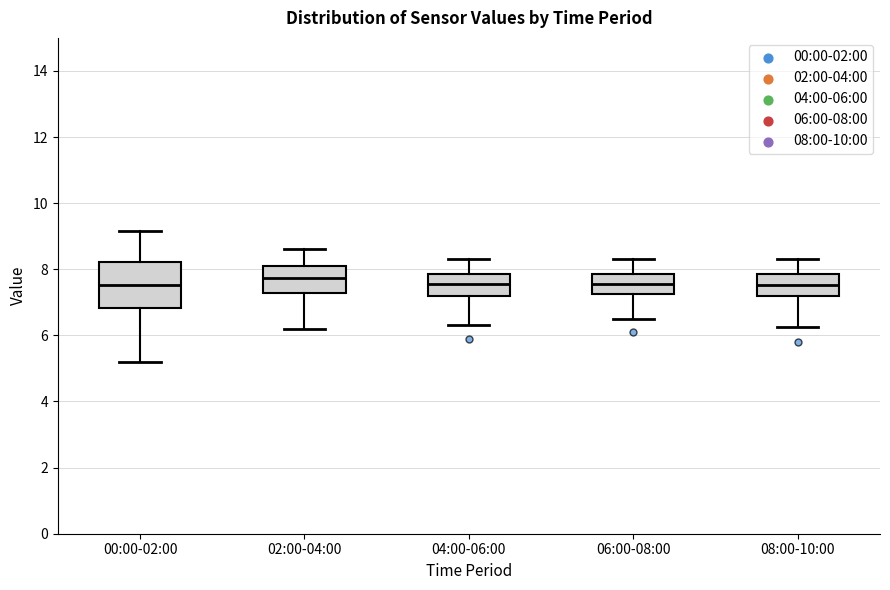

Reading left to right, transcribe this box plot: for each box, give where its median line is, the range the box spans, and where its two whiskers end, as read against the y-axis. The values are not printed on the chart, so give them approximately, as read against the axis.

00:00-02:00: median 7.6, box 6.8 to 8.2, whiskers 5.2 to 9.2
02:00-04:00: median 7.8, box 7.2 to 8.2, whiskers 6.2 to 8.6
04:00-06:00: median 7.6, box 7.2 to 7.8, whiskers 6.4 to 8.4
06:00-08:00: median 7.6, box 7.2 to 7.8, whiskers 6.6 to 8.4
08:00-10:00: median 7.6, box 7.2 to 7.8, whiskers 6.2 to 8.4